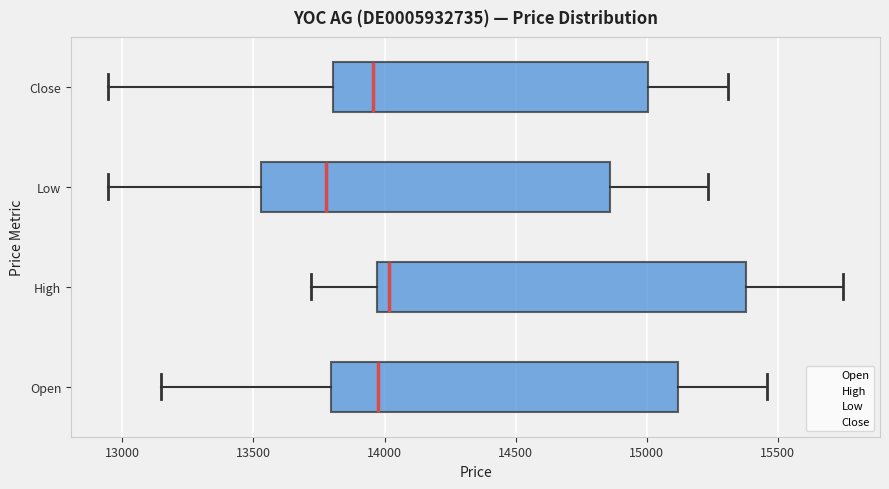

Reading bottom to top, read every box against the x-axis: the position of its median line, the range the box covers, and the ends of its whiskers. The values are not printed on the chart, so give them approximately, as read against the axis.

Open: median 14000, box 13800 to 15100, whiskers 13150 to 15450
High: median 14000, box 13950 to 15400, whiskers 13700 to 15750
Low: median 13800, box 13550 to 14850, whiskers 12950 to 15250
Close: median 13950, box 13800 to 15000, whiskers 12950 to 15300